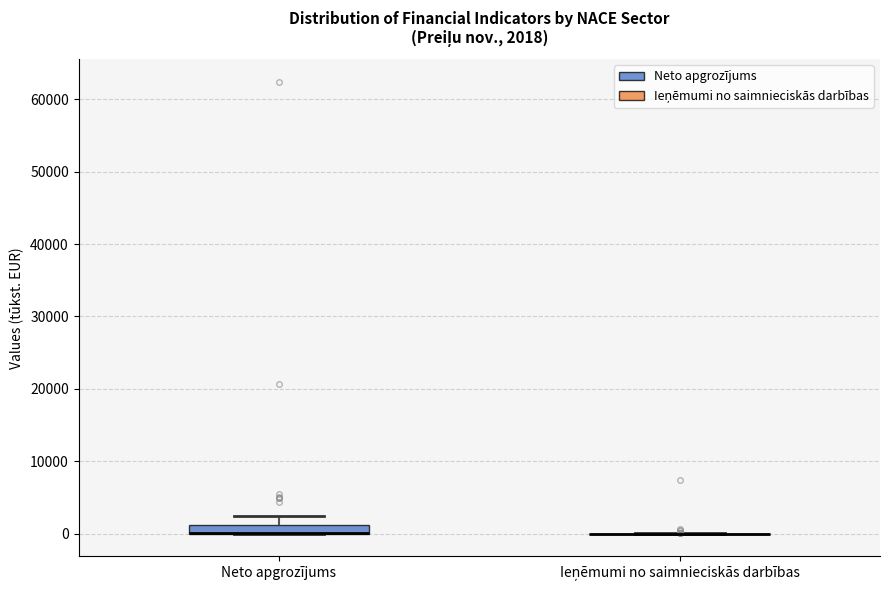

Comparing the boxes themselves (not the whiskers), which one is the tallest?

Neto apgrozījums